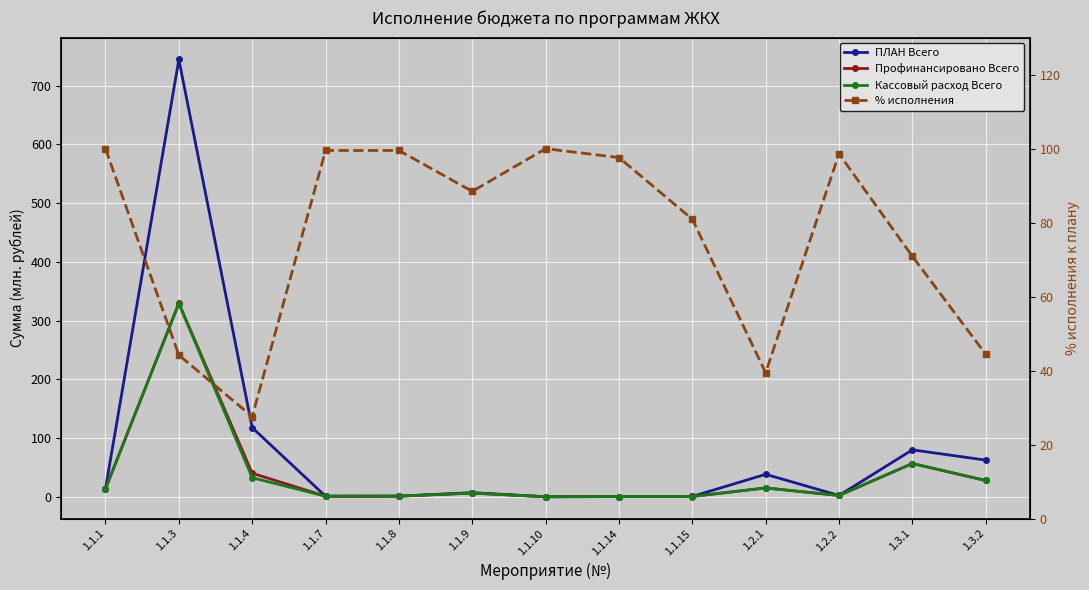

Reading right to left, what are all the values shown in this chart?

ПЛАН Всего: 1.3.2=62.5	1.3.1=80.0	1.2.2=2.3	1.2.1=38.3	1.1.15=0.6	1.1.14=0.4	1.1.10=0.1	1.1.9=7.1	1.1.8=1.1	1.1.7=1.0	1.1.4=117.8	1.1.3=744.8	1.1.1=13.8
Профинансировано Всего: 1.3.2=27.8	1.3.1=56.7	1.2.2=2.3	1.2.1=15.1	1.1.15=0.6	1.1.14=0.4	1.1.10=0.1	1.1.9=6.3	1.1.8=1.1	1.1.7=1.0	1.1.4=40.1	1.1.3=329.7	1.1.1=13.8
Кассовый расход Всего: 1.3.2=27.8	1.3.1=56.7	1.2.2=2.3	1.2.1=15.1	1.1.15=0.5	1.1.14=0.4	1.1.10=0.1	1.1.9=6.3	1.1.8=1.1	1.1.7=1.0	1.1.4=32.5	1.1.3=329.2	1.1.1=13.8
% исполнения: 1.3.2=44.4	1.3.1=70.9	1.2.2=98.6	1.2.1=39.4	1.1.15=80.9	1.1.14=97.6	1.1.10=100.0	1.1.9=88.5	1.1.8=99.5	1.1.7=99.5	1.1.4=27.6	1.1.3=44.2	1.1.1=99.9